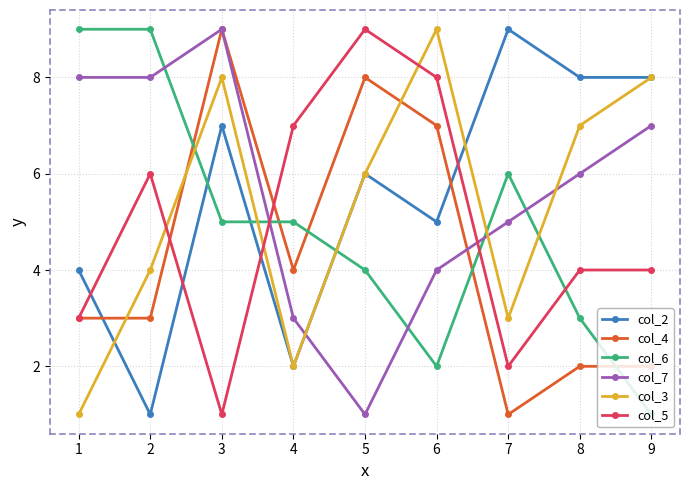

What is the maximum value for col_4?

9